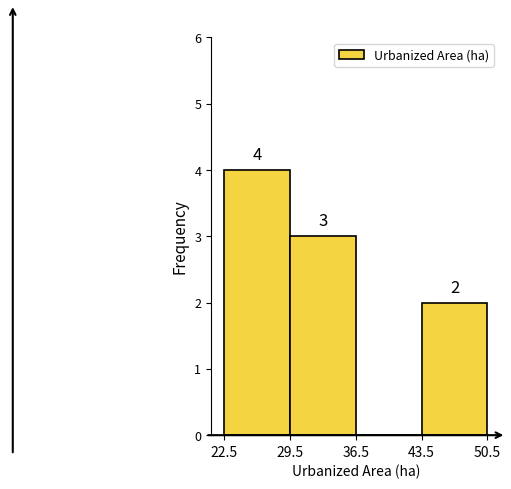

Over which range of the x-axis is the bar tallest?

22.5 to 29.5